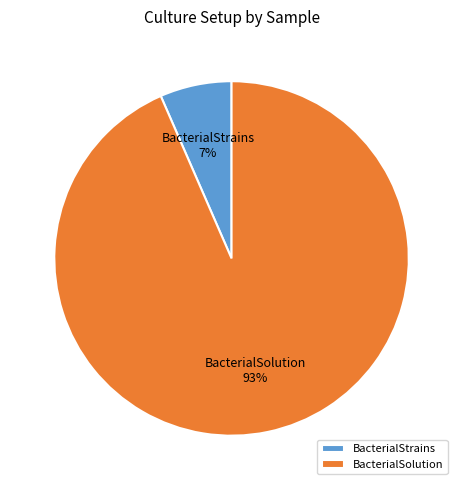

Approximately how many times larger is the value at BacterialStrains compared to BacterialSolution?

0.1